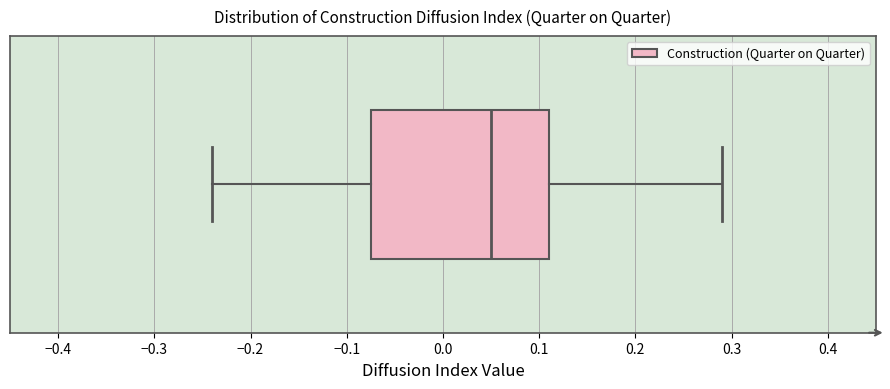

Where does the left whisker of the box end on the x-axis? The values are not printed on the chart, so give them approximately, as read against the axis.

-0.24